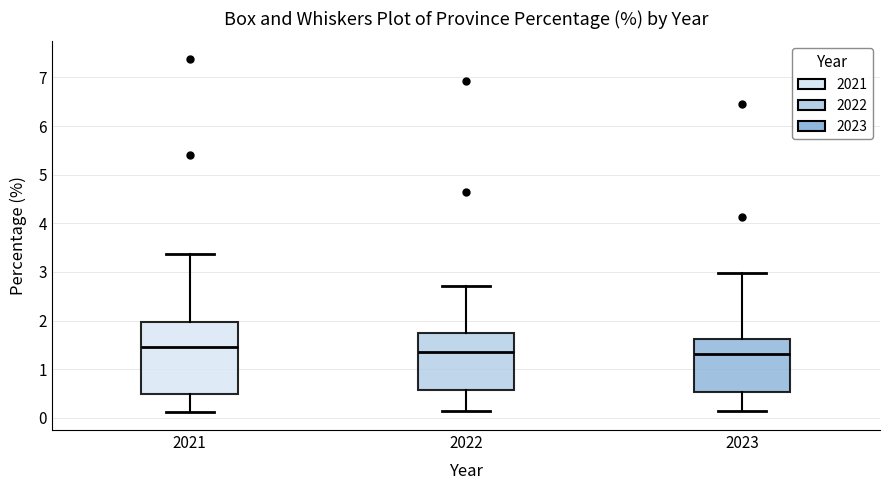

Which box is the tallest, from its lower edge to its upper edge?

2021